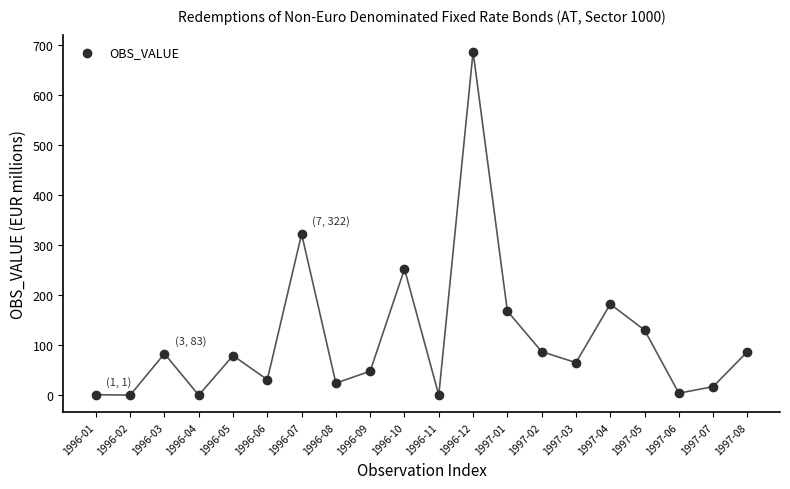

What Y value in the scatter plot is closest to 343?

322